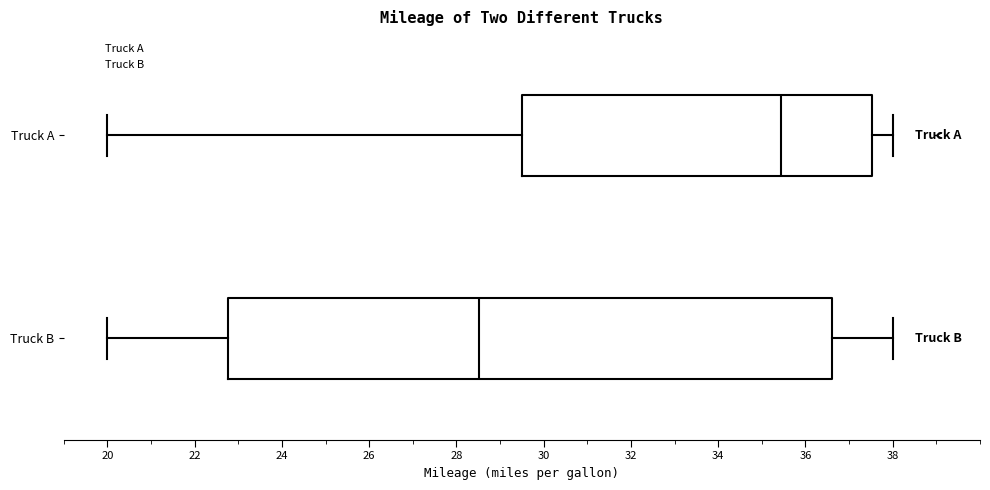

Comparing the boxes themselves (not the whiskers), which one is the widest?

Truck B